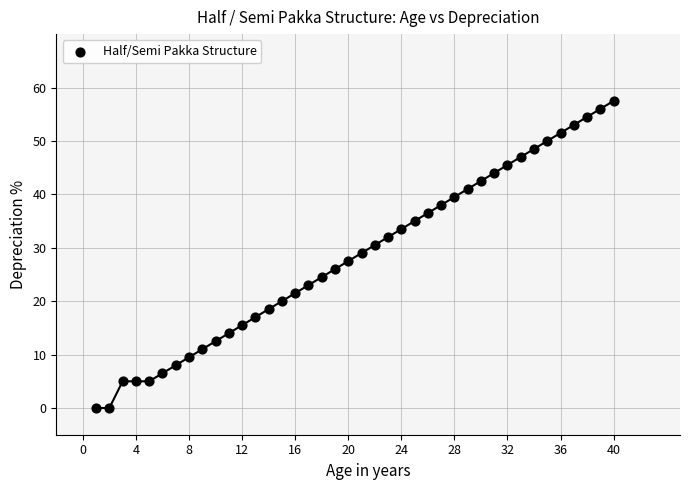

What is the range of Y values (max minus min)?

57.5